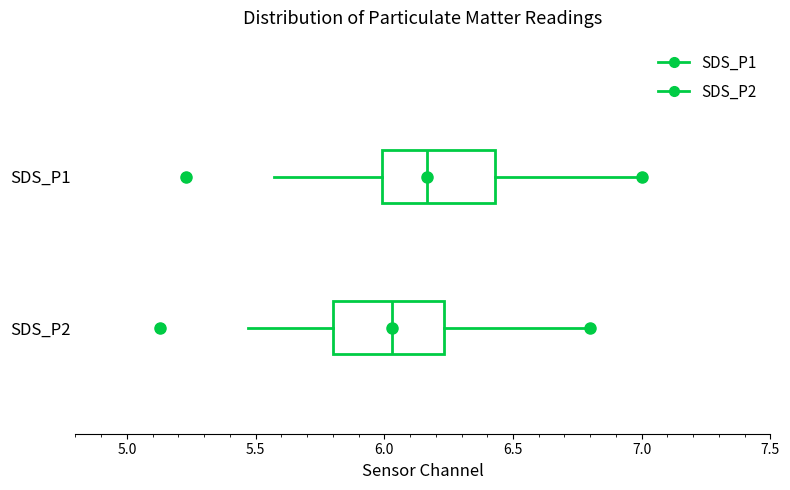

Where does the median line of the box for SDS_P2 sit on the x-axis? The values are not printed on the chart, so give them approximately, as read against the axis.

6.05